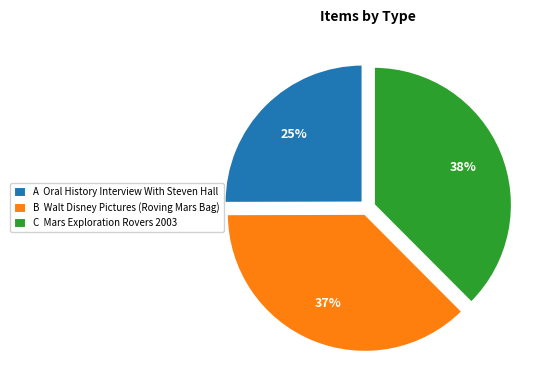

What is the smallest slice in the pie chart?

A Oral History Interview With Steven Hall